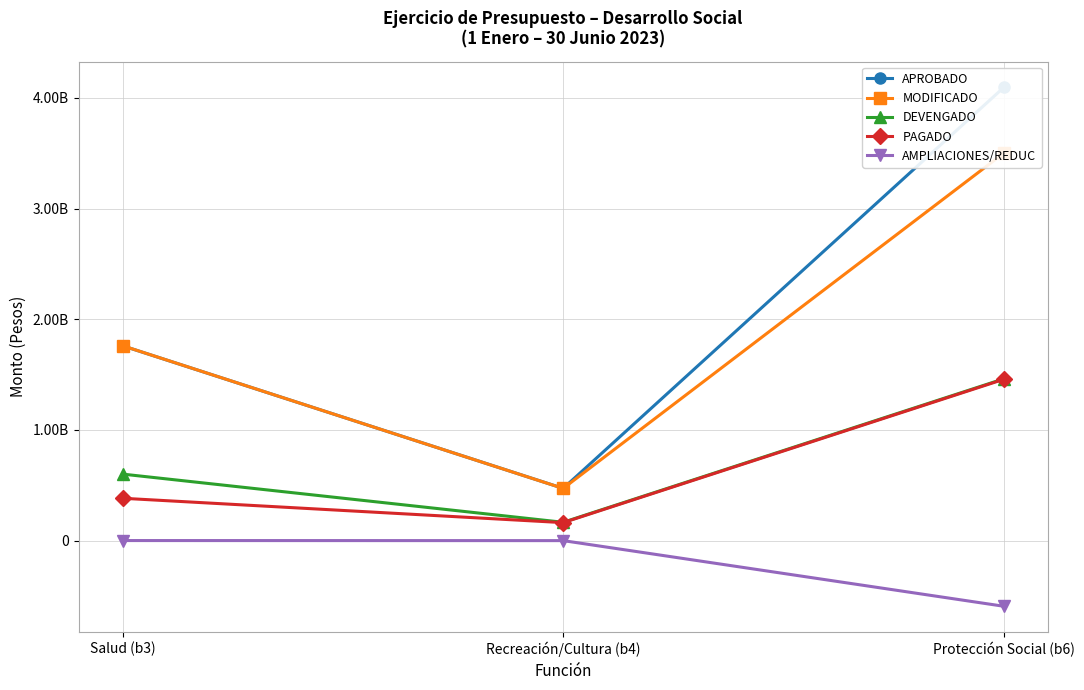

Which has a higher value, Salud (b3) or Recreación/Cultura (b4)?

Salud (b3)